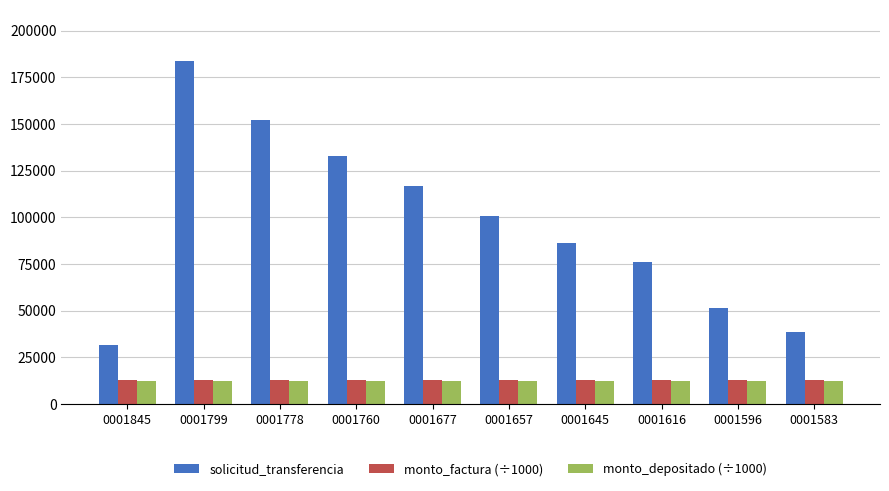

Reading right to left, list all the values displayed in this chart.

solicitud_transferencia: 38396	51678	76171	86405	100599	116587	132619	152371	183558	31819
monto_factura (÷1000): 13000	13000	13000	13000	13000	13000	13000	13000	13000	13000
monto_depositado (÷1000): 12245	12245	12245	12245	12245	12245	12245	12245	12245	12245